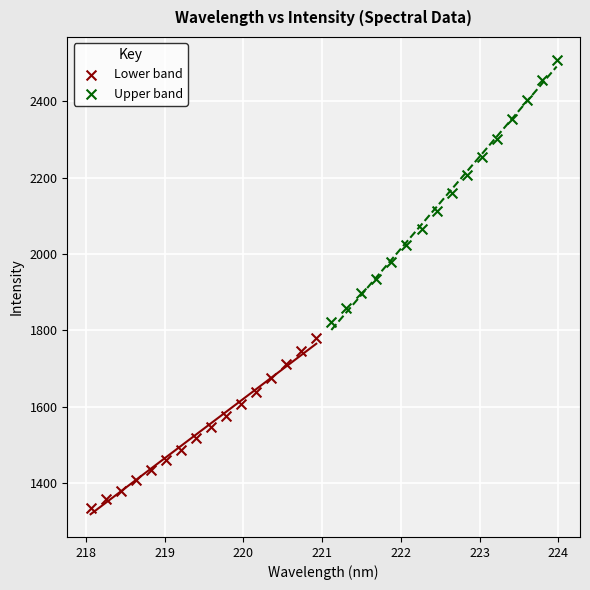

What are all the series names shown in the legend?

Lower band, Upper band